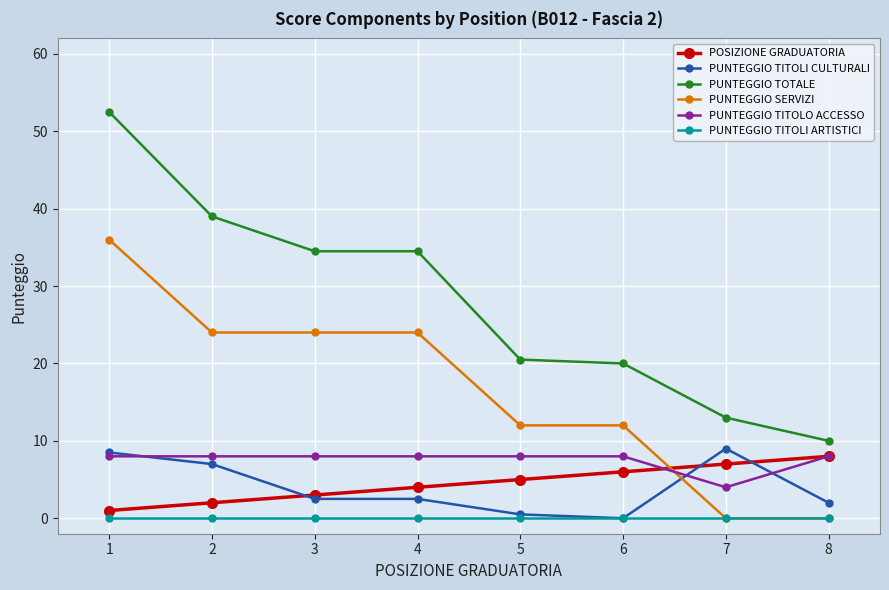

What are all the series names shown in the legend?

POSIZIONE GRADUATORIA, PUNTEGGIO TITOLI CULTURALI, PUNTEGGIO TOTALE, PUNTEGGIO SERVIZI, PUNTEGGIO TITOLO ACCESSO, PUNTEGGIO TITOLI ARTISTICI